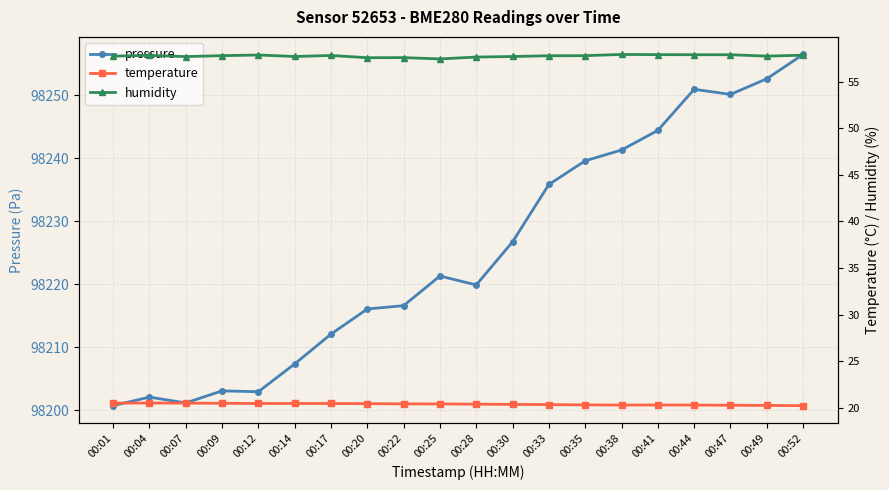

What is the approximate value of pressure at 00:33?

98235.8